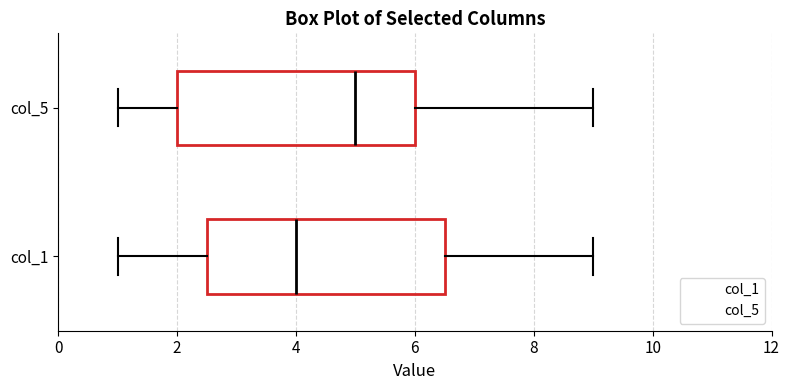

Where is the right edge of the box for col_5 on the x-axis? The values are not printed on the chart, so give them approximately, as read against the axis.

6.0